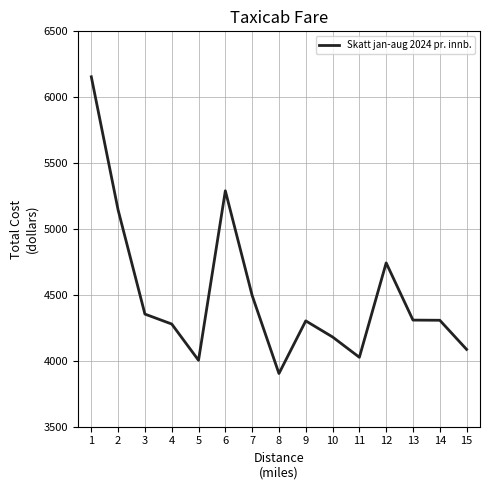

Read the value at 11.

4026.7